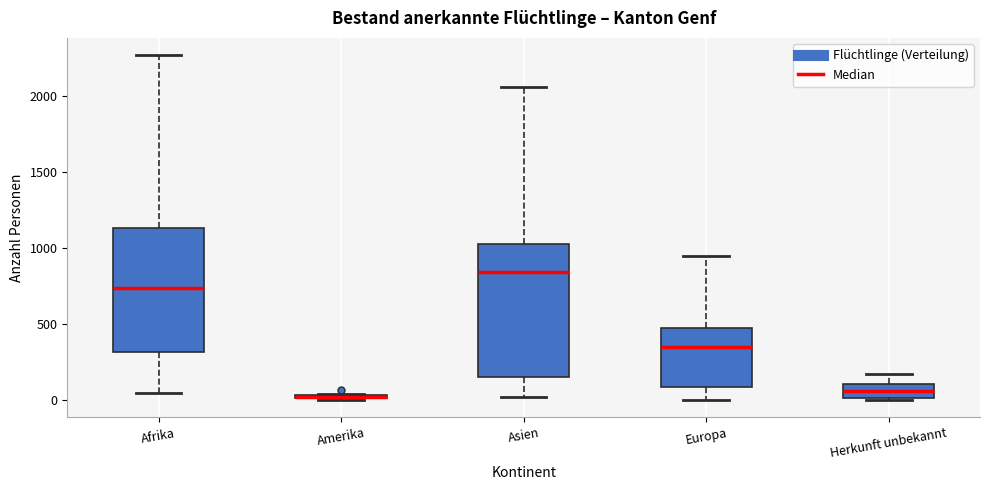

Which box is the tallest, from its lower edge to its upper edge?

Asien